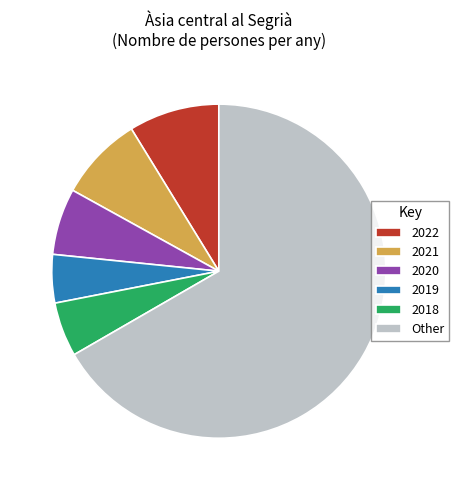

True or false: Other accounts for 67% of the total.

True